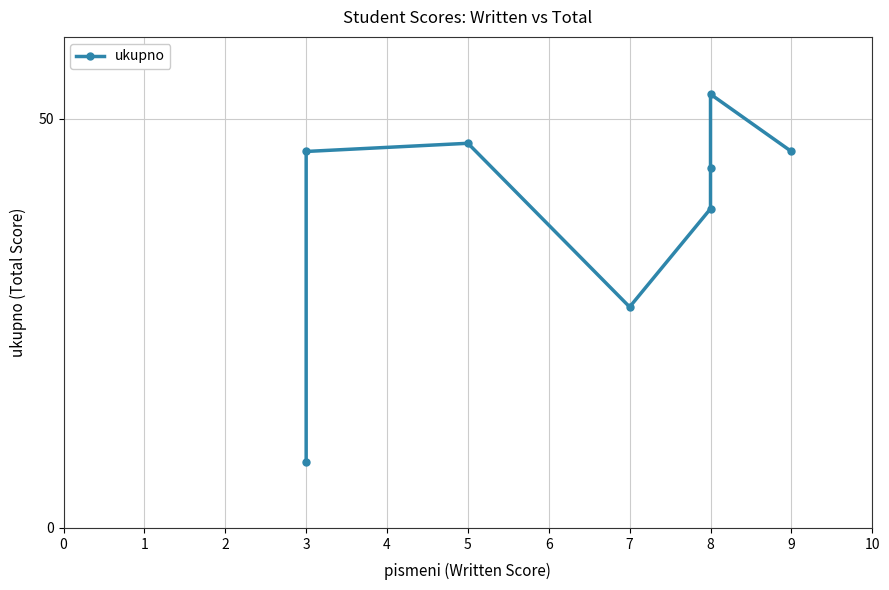

What value does the data have at 8, to the nearest 5?

45